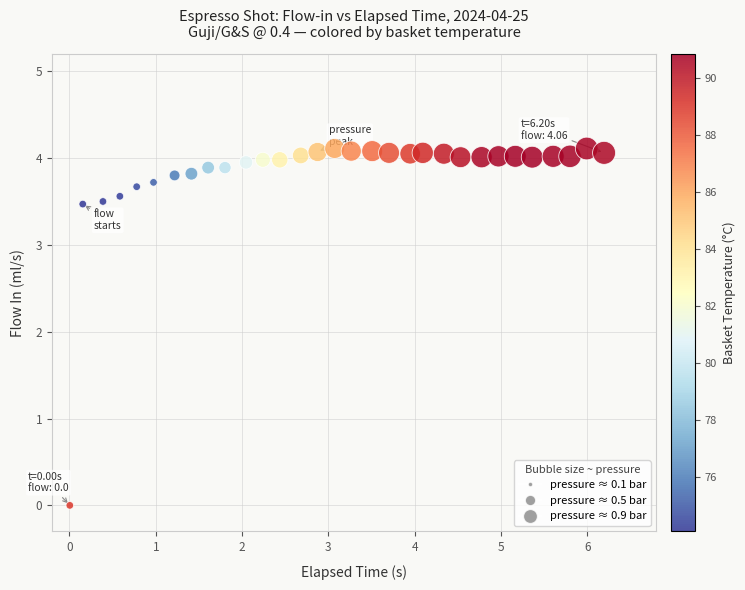

What is the range of X values (max minus min)?

6.2